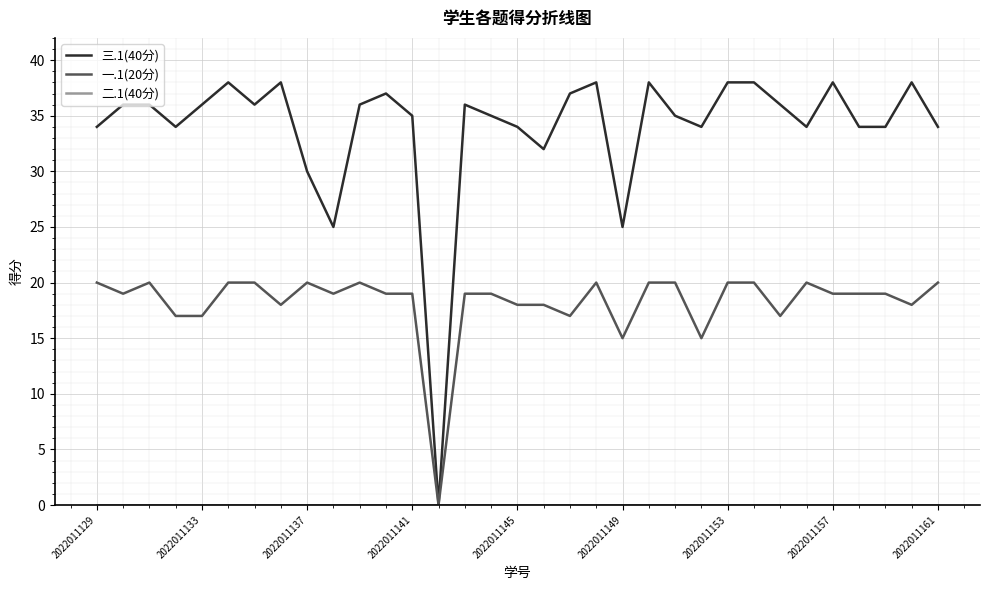

Which series has the largest total across all categories?

三.1(40分)